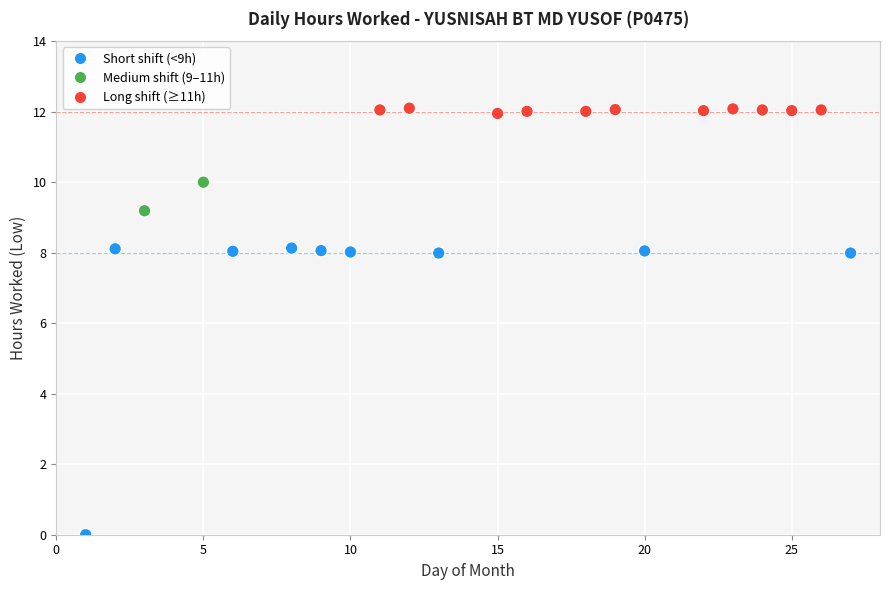

What is the range of Y values (max minus min)?

12.1